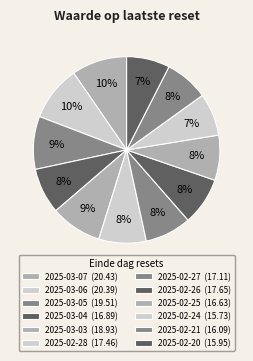

Which category has the smallest portion of the pie?

2025-02-24